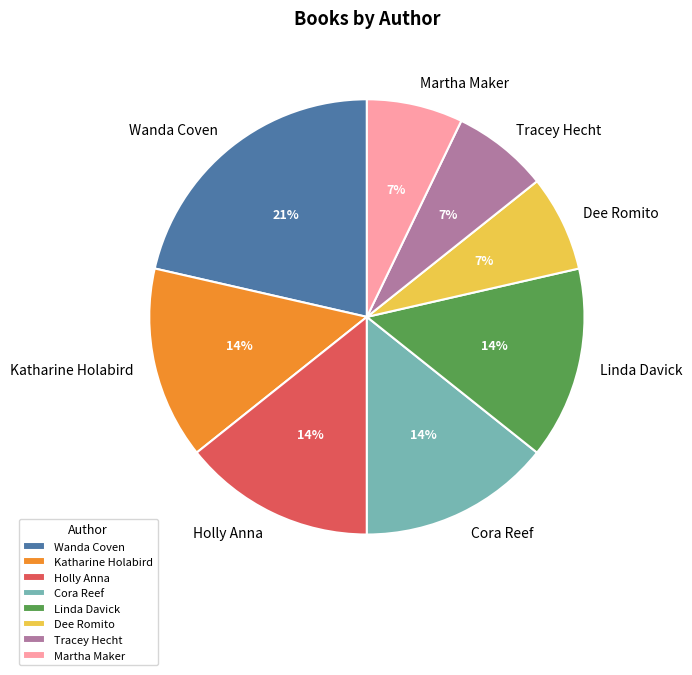

How many segments does this pie chart have?

8